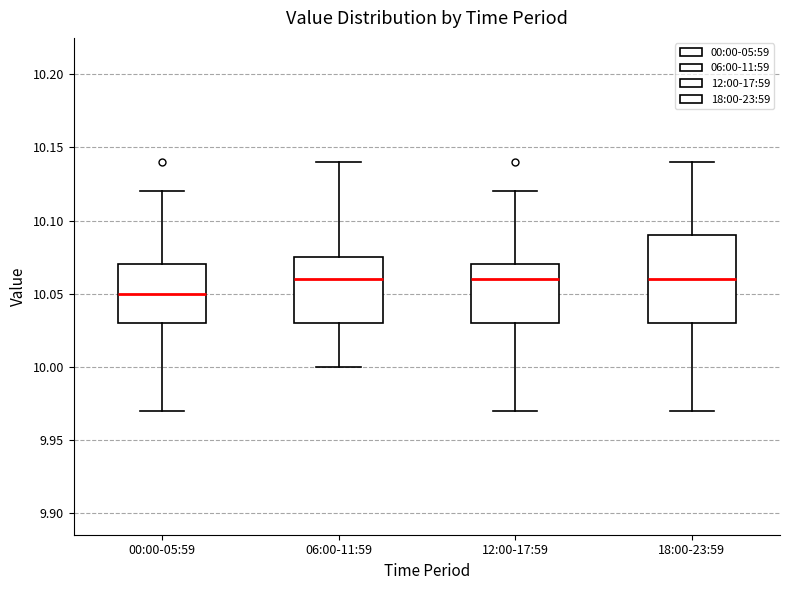

Reading left to right, transcribe this box plot: for each box, give where its median line is, the range the box spans, and where its two whiskers end, as read against the y-axis. The values are not printed on the chart, so give them approximately, as read against the axis.

00:00-05:59: median 10.050, box 10.030 to 10.070, whiskers 9.970 to 10.120
06:00-11:59: median 10.060, box 10.030 to 10.075, whiskers 10.000 to 10.140
12:00-17:59: median 10.060, box 10.030 to 10.070, whiskers 9.970 to 10.120
18:00-23:59: median 10.060, box 10.030 to 10.090, whiskers 9.970 to 10.140